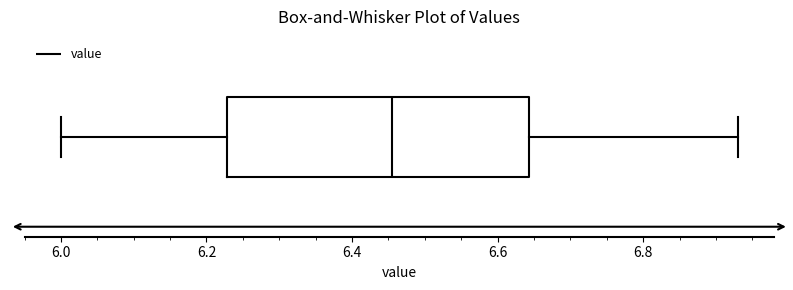

Where is the left edge of the box on the x-axis? The values are not printed on the chart, so give them approximately, as read against the axis.

6.22